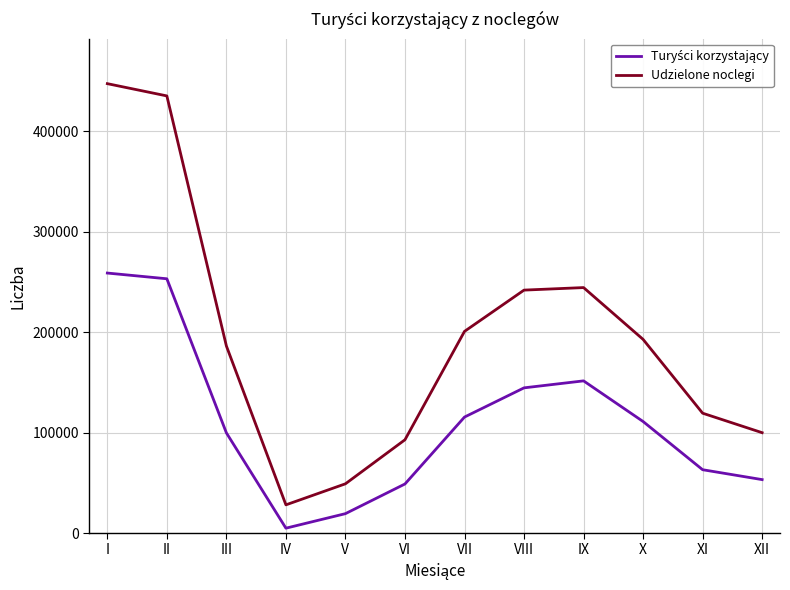

What is the maximum value for Udzielone noclegi?

447245